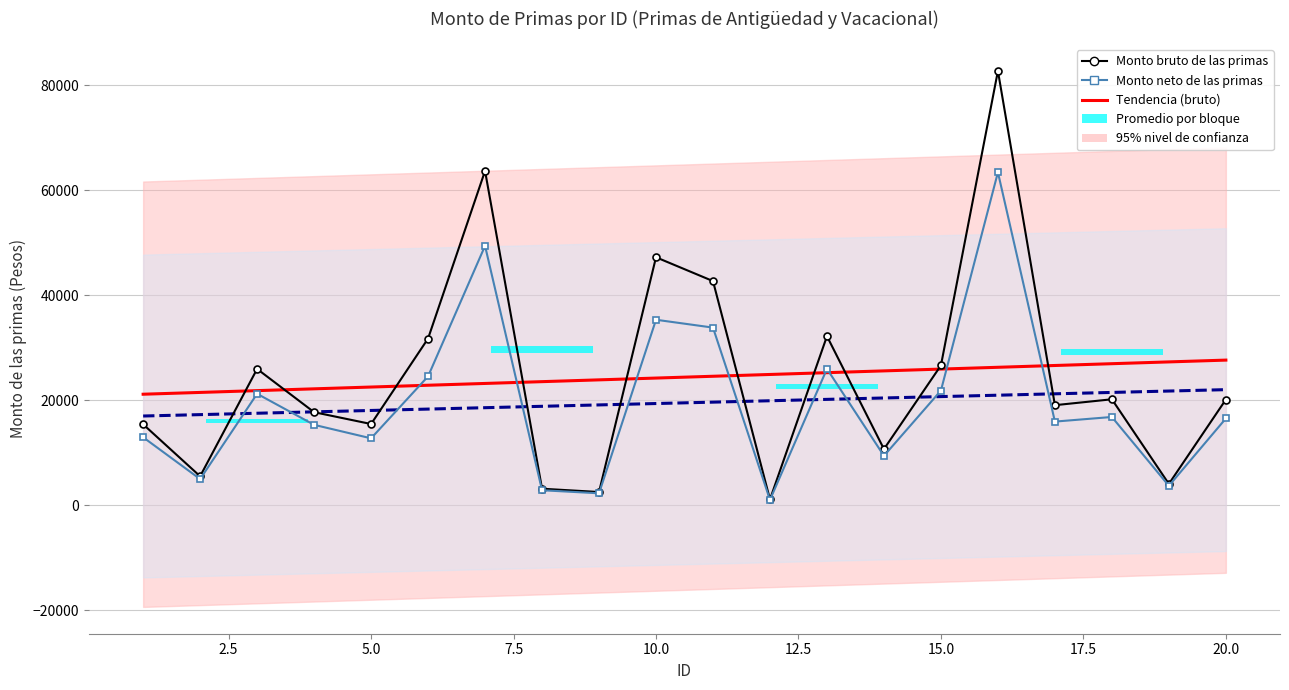

What is the label of the 6th bar from the left?

12.5